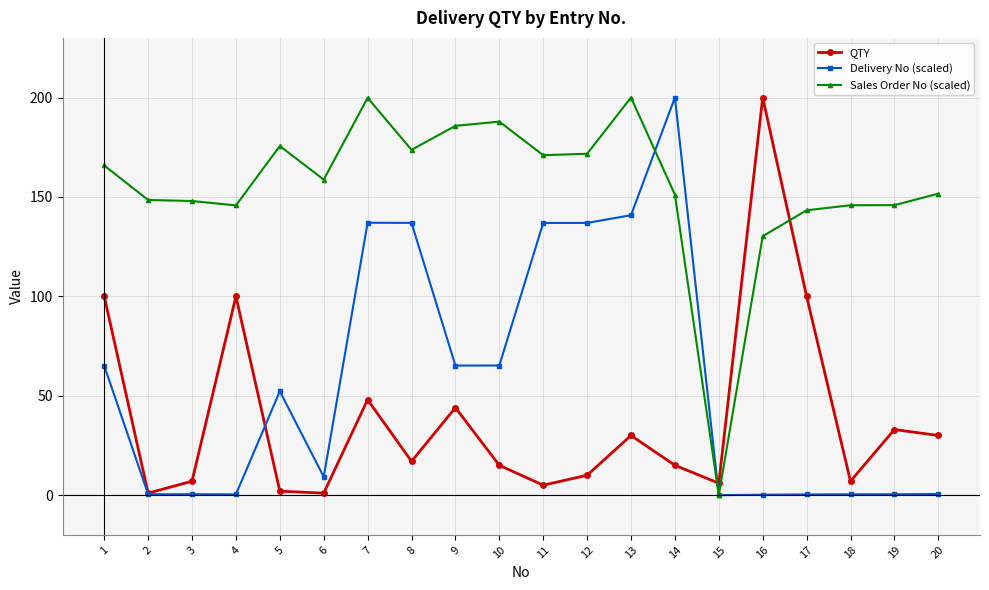

What is the spread (max minus min) of values at 8?

156.7